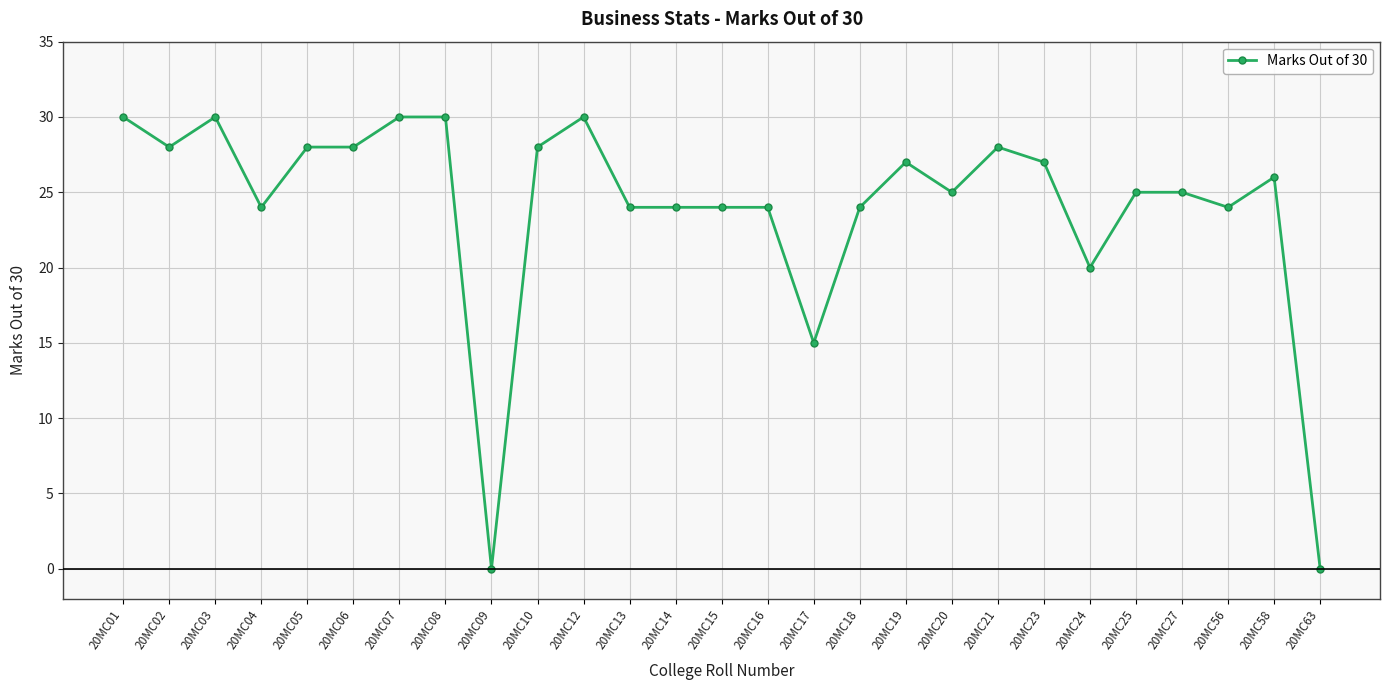

Read the value at 20MC20, to the nearest 5.

25